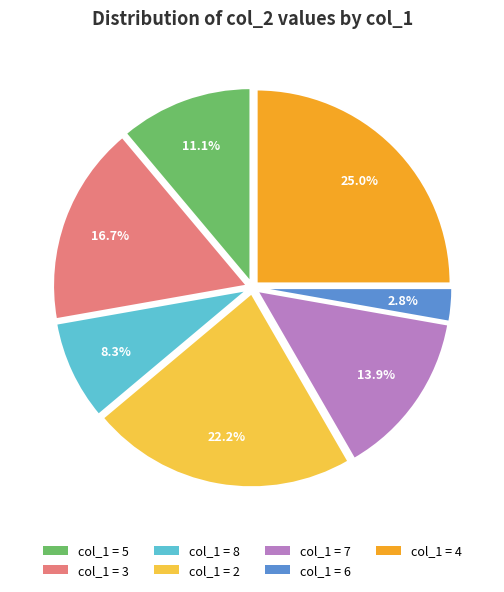

To the nearest percent, what is the average slice percentage?

14%